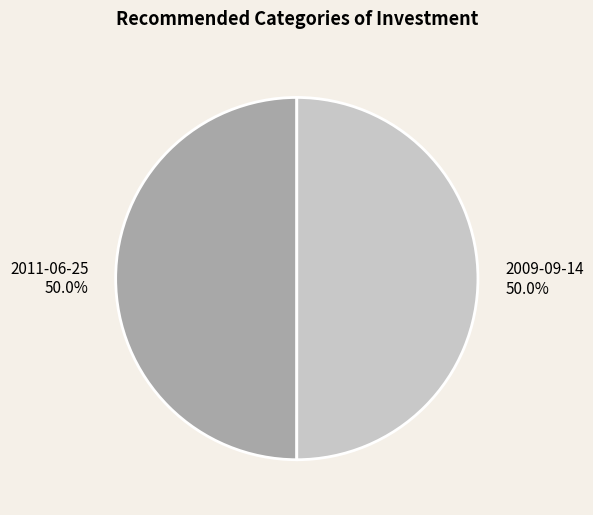

What percentage do 2009-09-14 and 2011-06-25 together represent?

100.0%